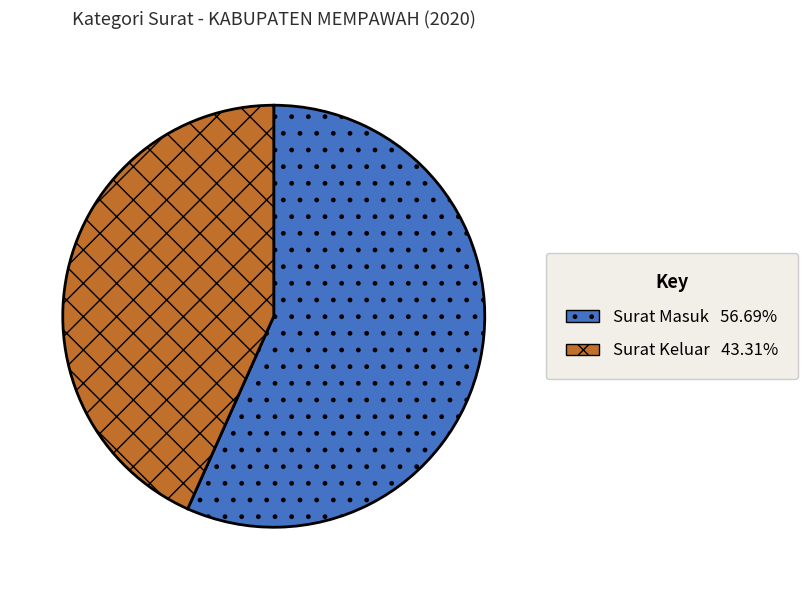

Approximately how many times larger is the value at Surat Keluar compared to Surat Masuk?

0.8